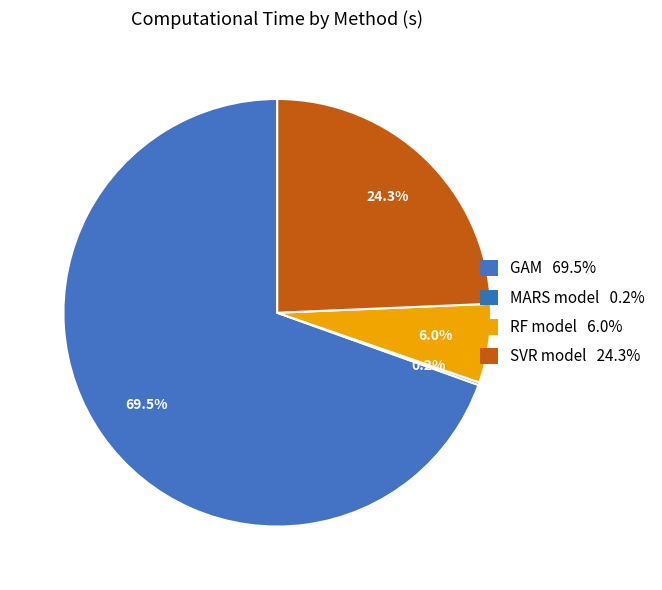

Which has a higher value, RF model or SVR model?

SVR model